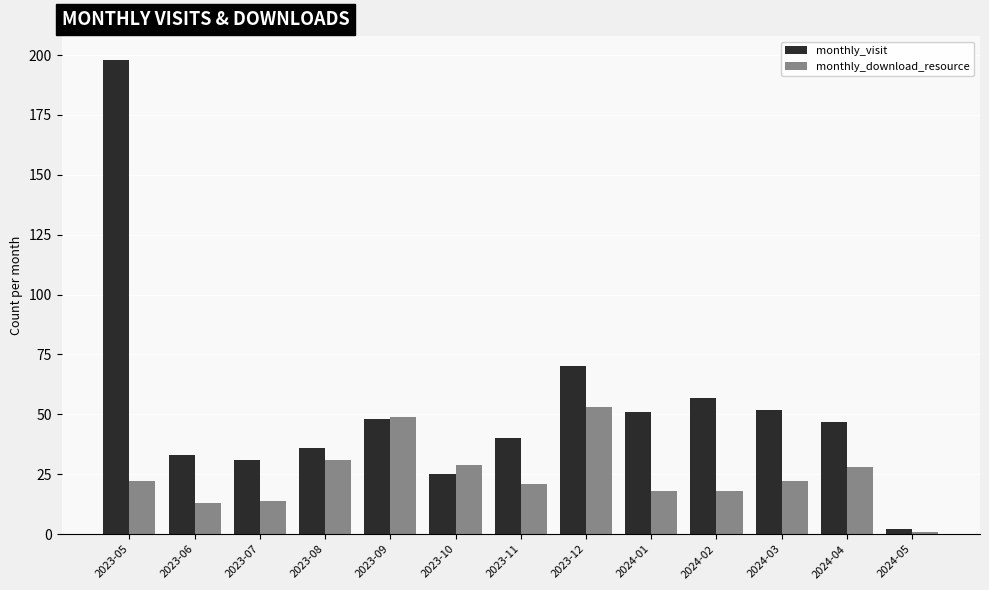

What are all the series names shown in the legend?

monthly_visit, monthly_download_resource